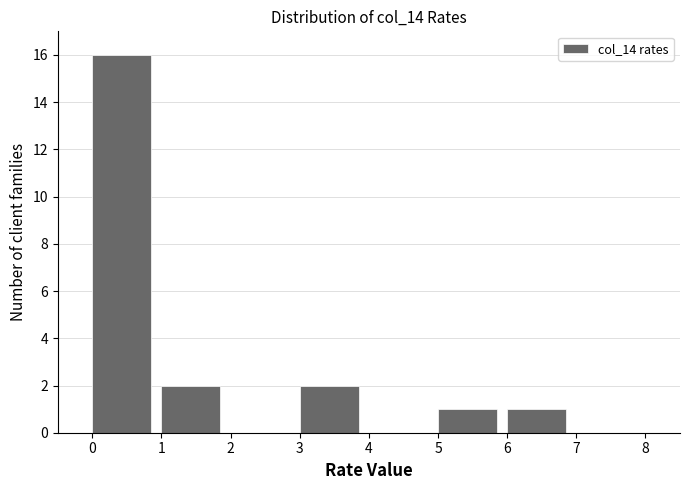

Reading left to right, transcribe this chart: for each bar, give the range it covers on the x-axis and its height. The values are not printed on the chart, so give them approximately, as read against the axis.

0 to 1: 16
1 to 2: 2
2 to 3: 0
3 to 4: 2
4 to 5: 0
5 to 6: 1
6 to 7: 1
7 to 8: 0